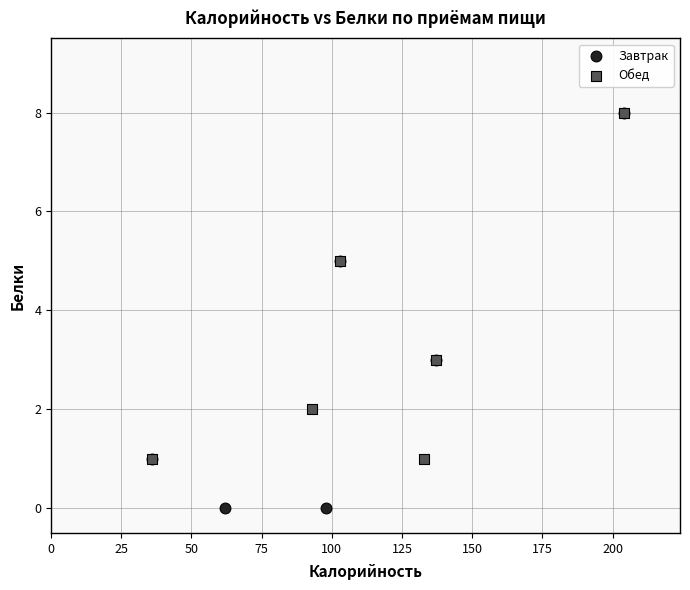

What are all the series names shown in the legend?

Завтрак, Обед